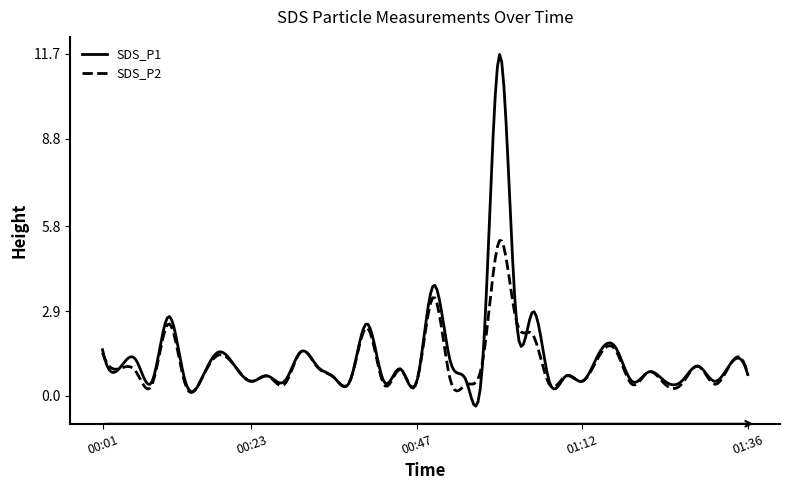

Does the chart display data point markers on the line(s)?

No